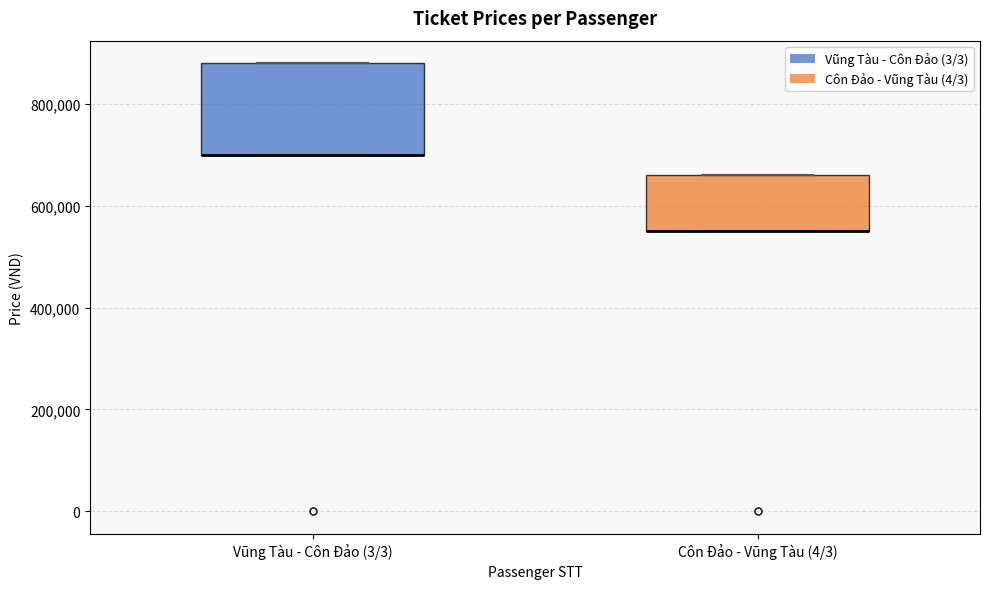

Where is the lower edge of the box for Côn Đảo - Vũng Tàu (4/3) on the y-axis? The values are not printed on the chart, so give them approximately, as read against the axis.

560000